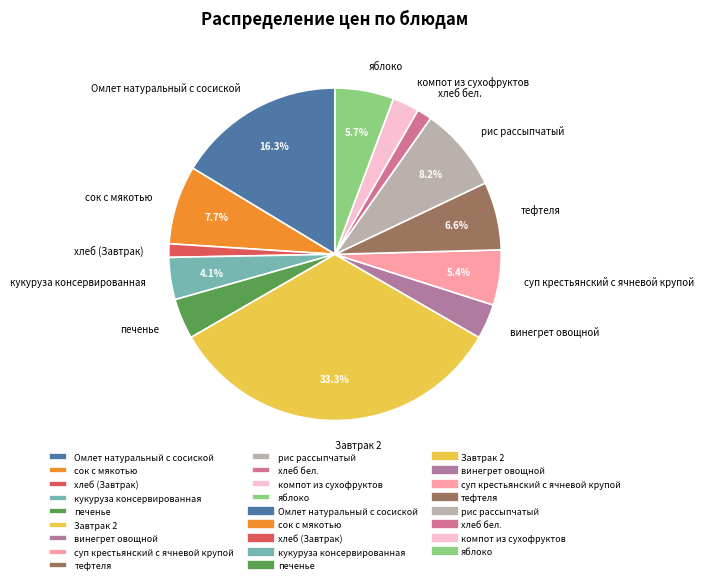

Which slice is the largest?

Завтрак 2